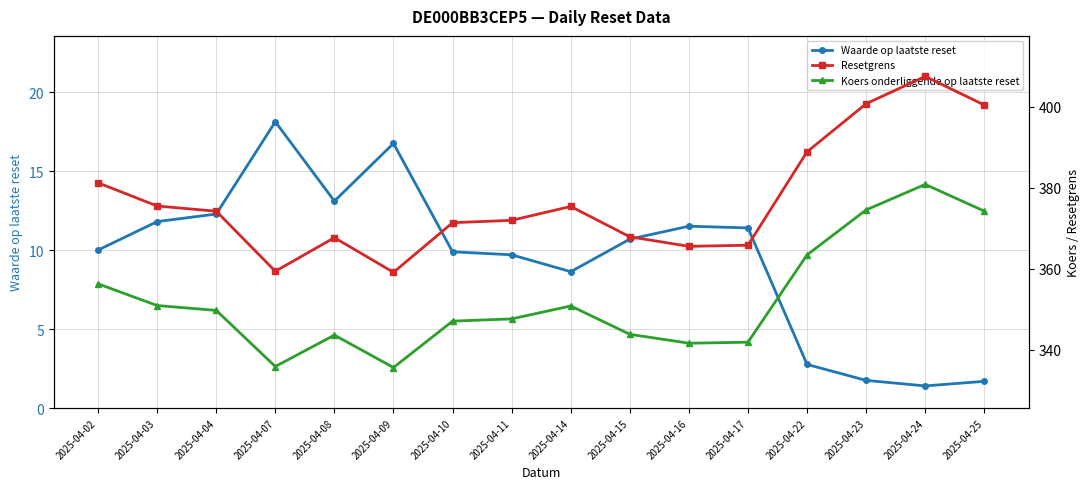

Which series has the largest total across all categories?

Resetgrens